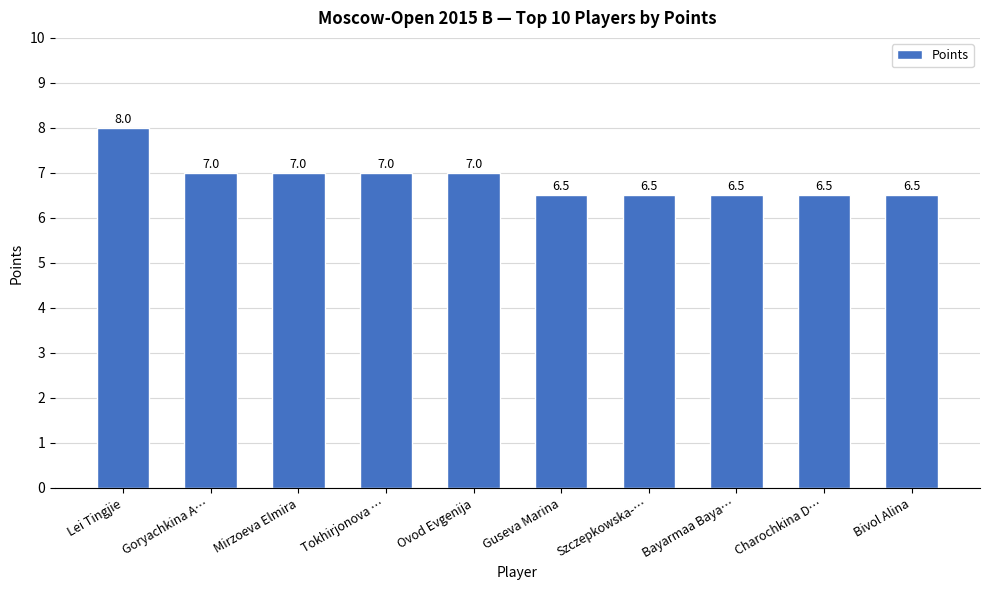

The value at Charochkina D… is 6.5. True or false?

True